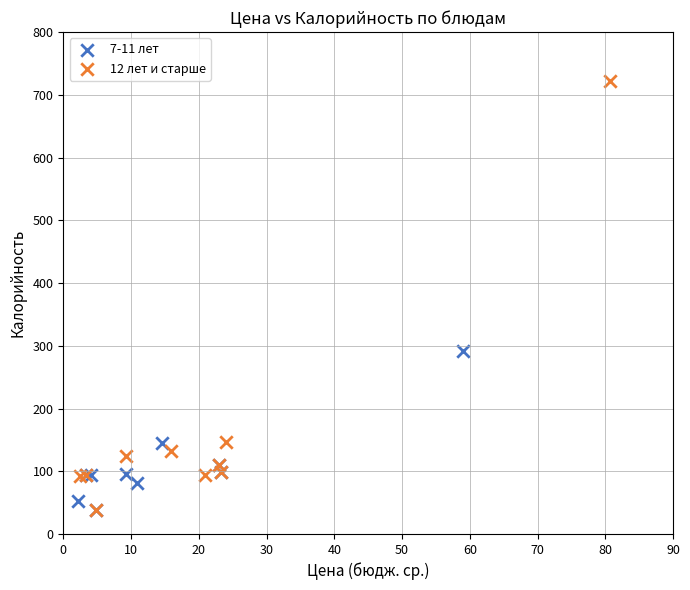

Which series contains the highest Y value?

12 лет и старше